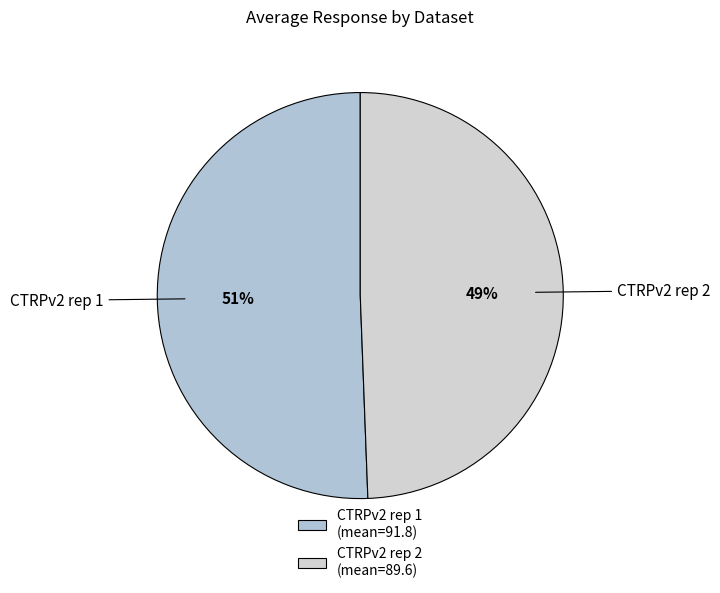

Is it true that CTRPv2 rep 1 is 51% of the pie?

True